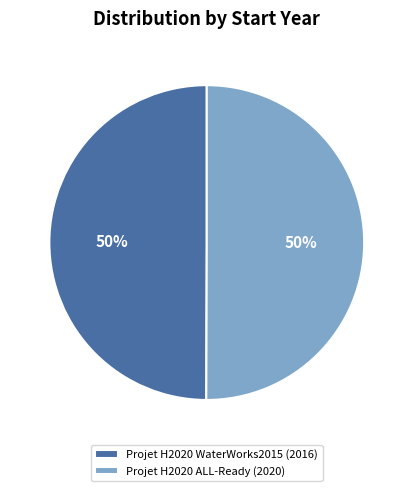

Is the sum of Projet H2020 WaterWorks2015 and Projet H2020 ALL-Ready greater than half?

Yes